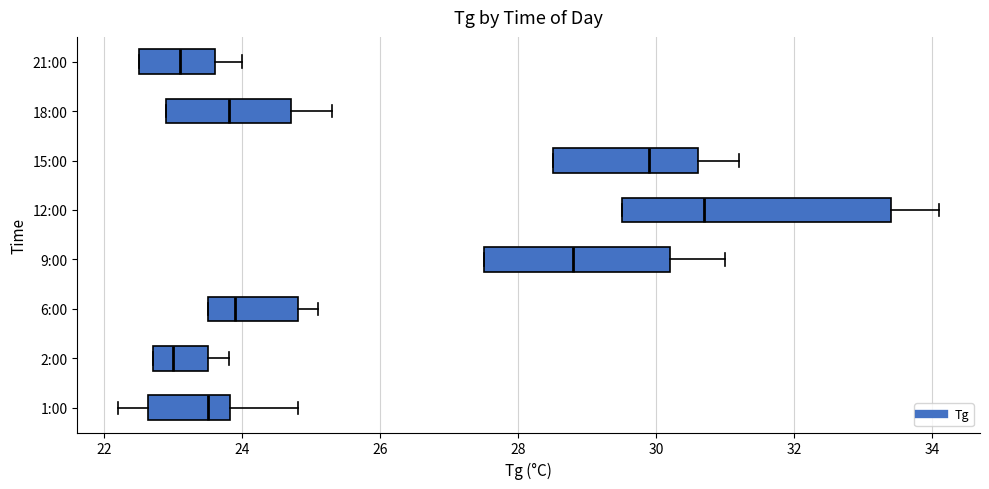

Reading bottom to top, transcribe this box plot: for each box, give where its median line is, the range the box spans, and where its two whiskers end, as read against the x-axis. The values are not printed on the chart, so give them approximately, as read against the axis.

1:00: median 23.6, box 22.6 to 23.8, whiskers 22.2 to 24.8
2:00: median 23.0, box 22.8 to 23.6, whiskers 22.8 to 23.8
6:00: median 24.0, box 23.6 to 24.8, whiskers 23.6 to 25.2
9:00: median 28.8, box 27.6 to 30.2, whiskers 27.6 to 31.0
12:00: median 30.8, box 29.6 to 33.4, whiskers 29.6 to 34.2
15:00: median 30.0, box 28.6 to 30.6, whiskers 28.6 to 31.2
18:00: median 23.8, box 23.0 to 24.8, whiskers 23.0 to 25.4
21:00: median 23.2, box 22.6 to 23.6, whiskers 22.6 to 24.0